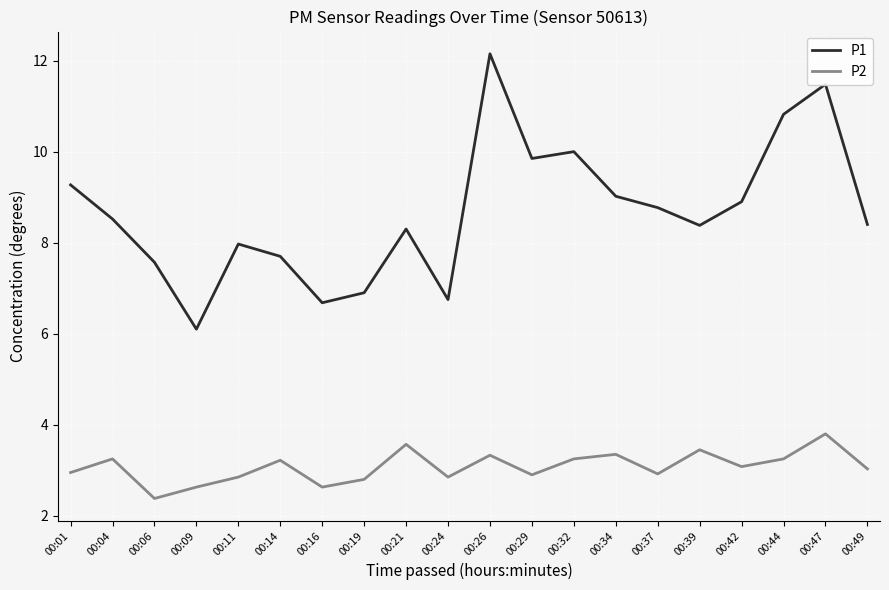

True or false: P2 has more than 0 interior local peaks.

True